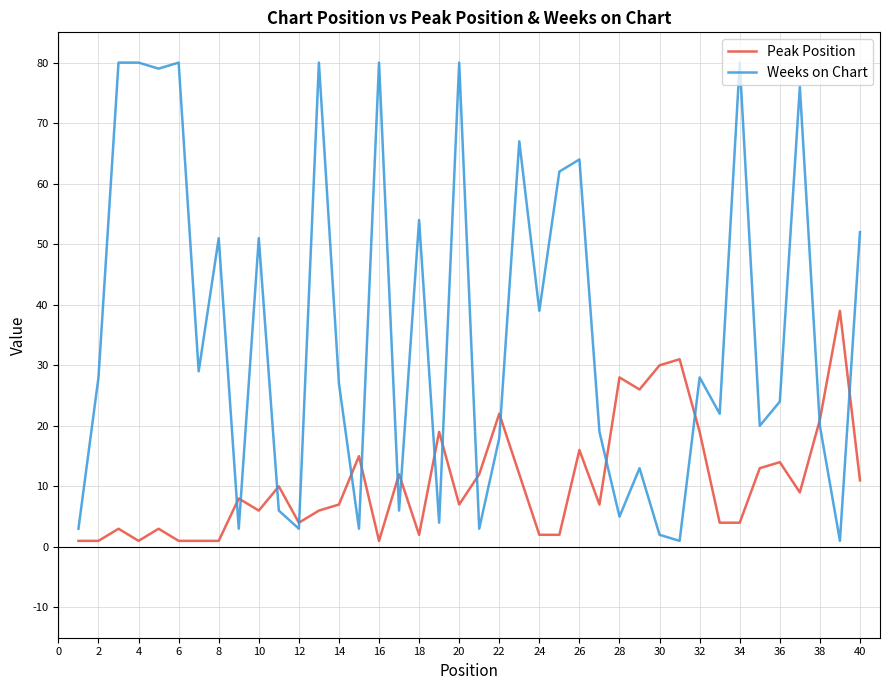

What is the minimum value for Peak Position?

1